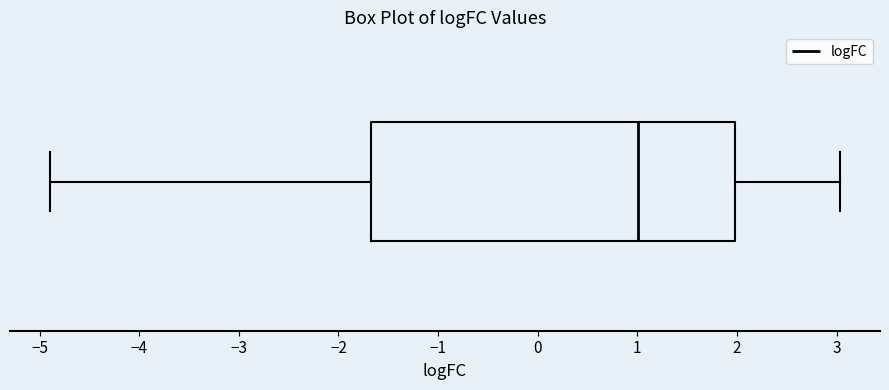

Transcribe this box plot: give where the median line is, the range the box spans, and where the two whiskers end, as read against the x-axis. The values are not printed on the chart, so give them approximately, as read against the axis.

median 1.0, box -1.7 to 2.0, whiskers -4.9 to 3.0